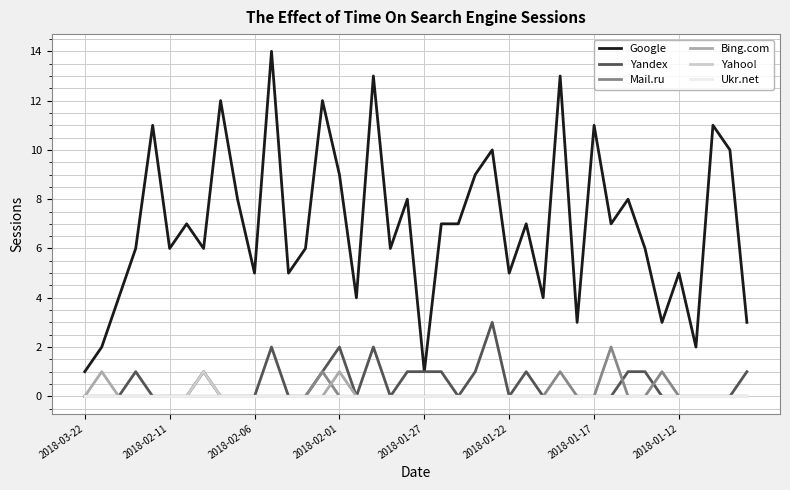

Which series has the widest spread of values?

Google